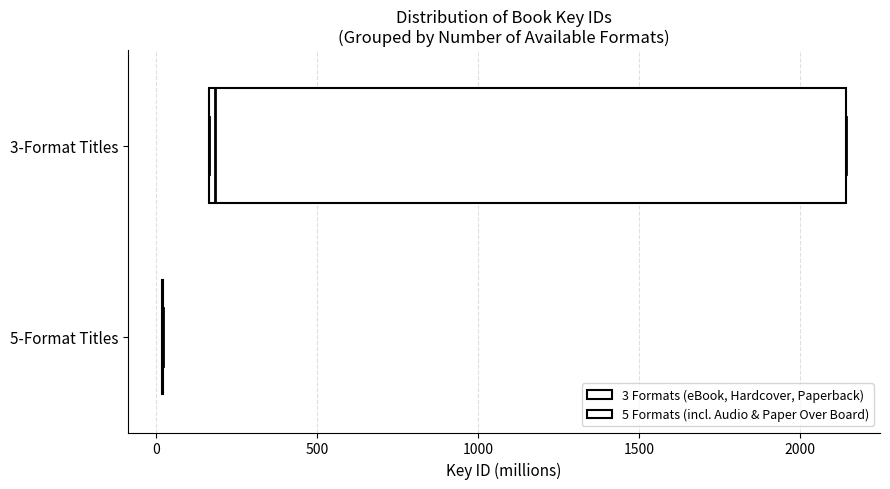

Where does the median line of the box for 3-Format Titles sit on the x-axis? The values are not printed on the chart, so give them approximately, as read against the axis.

200